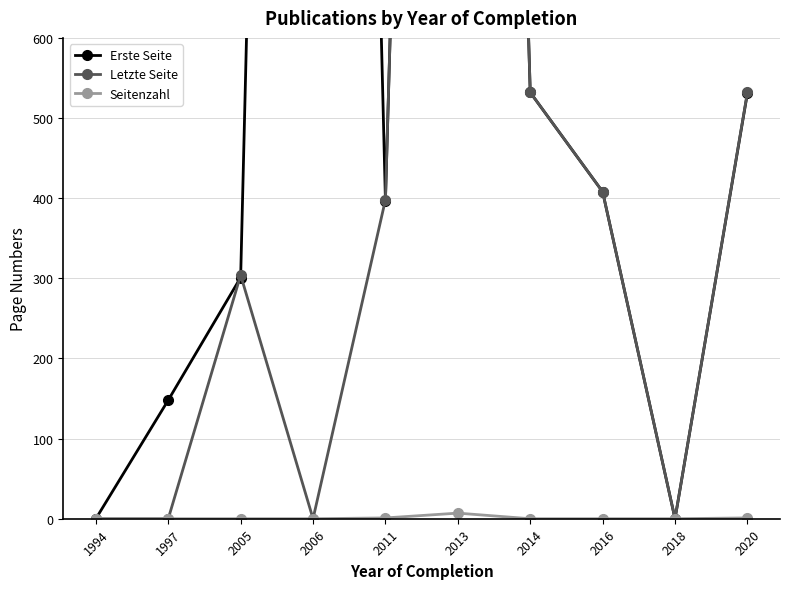

What is the sum of all Erste Seite values?

9869